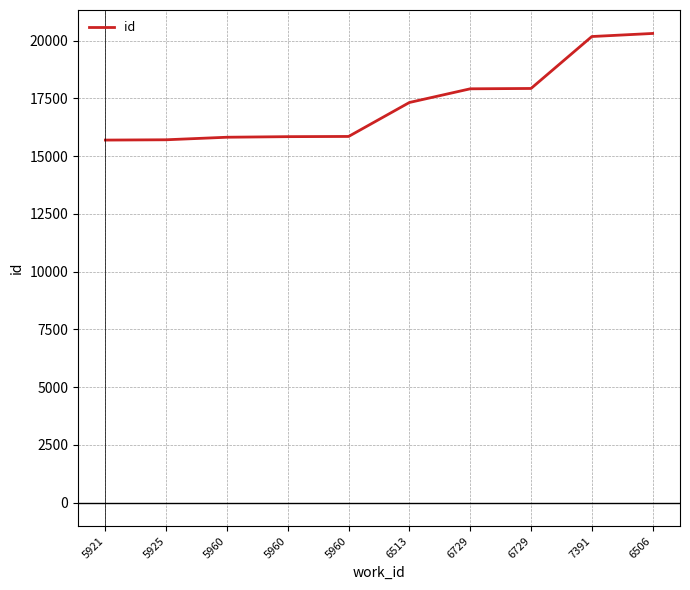

List the labels in order of value, smallest first.

5921, 5925, 5960, 5960, 5960, 6513, 6729, 6729, 7391, 6506